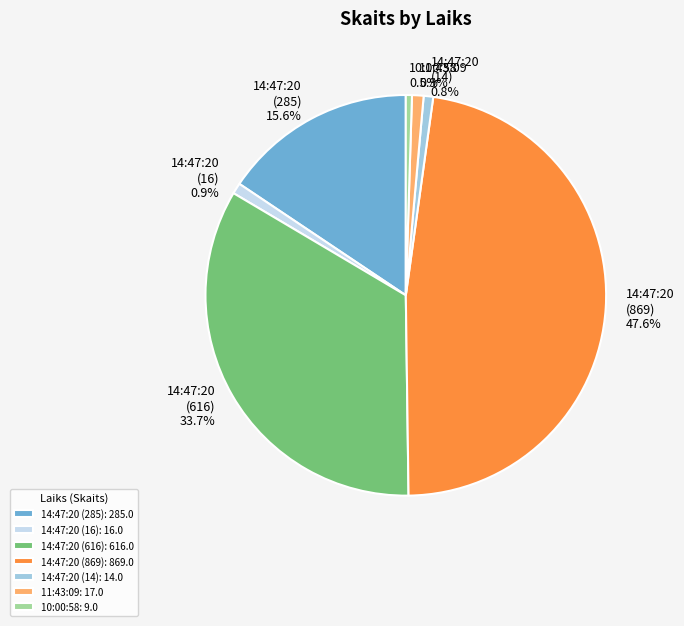

Which has a higher value, 14:47:20 (16) or 14:47:20 (869)?

14:47:20 (869)